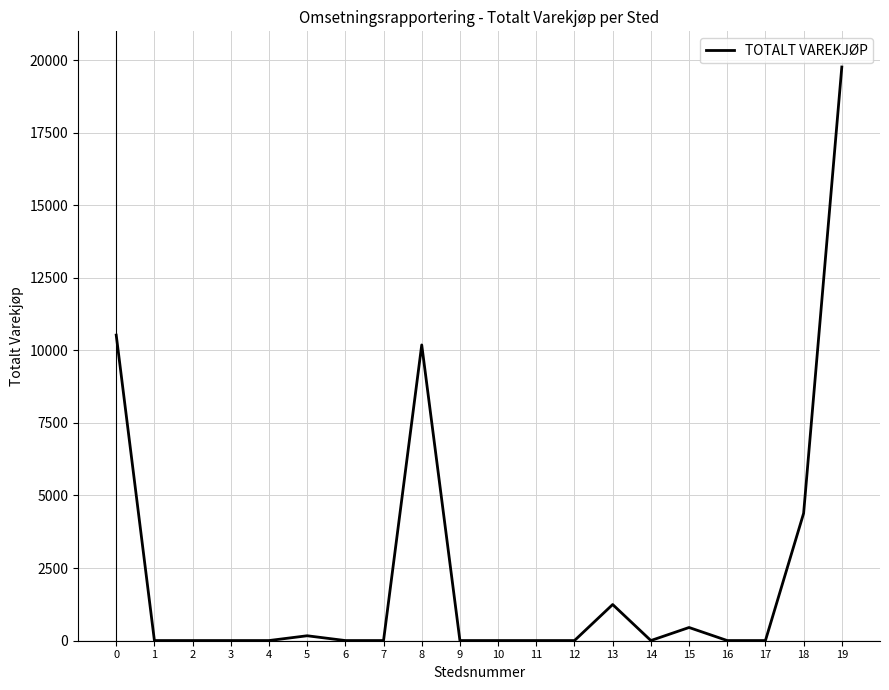

Is it true that the value at 8 is 10190?

True